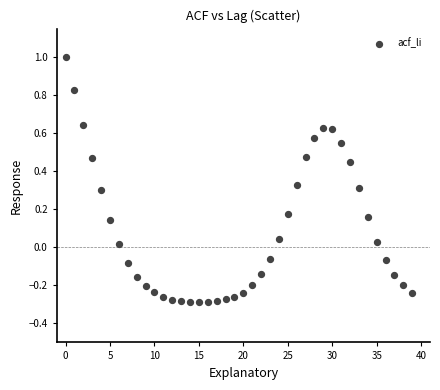

What is the range of Y values (max minus min)?

1.3